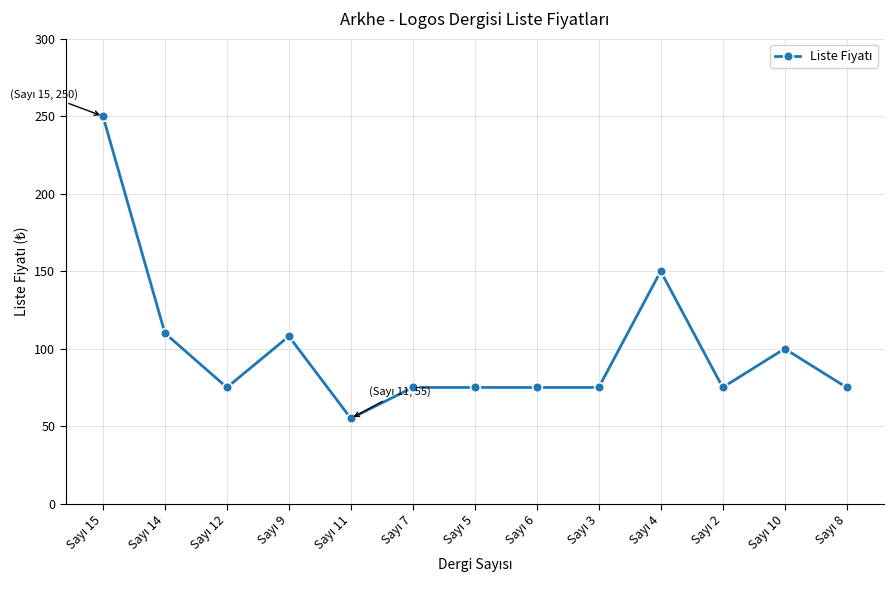

True or false: the data has more than 1 interior local peaks.

True